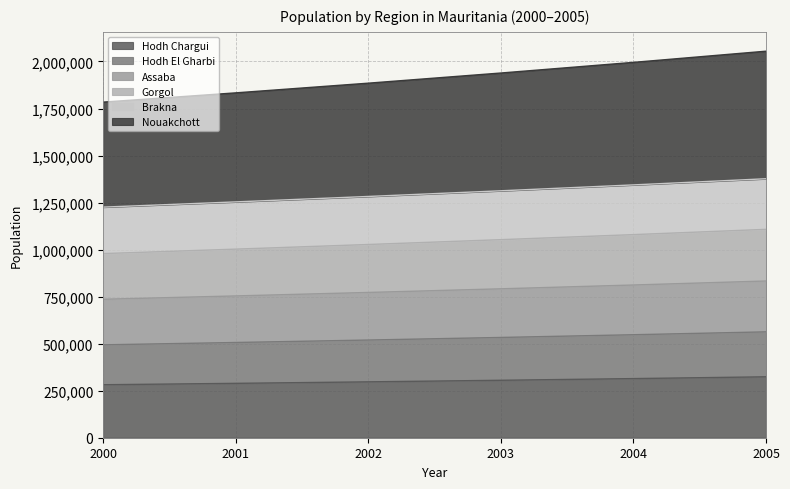

What is the total value across all series at 2004?

1995235